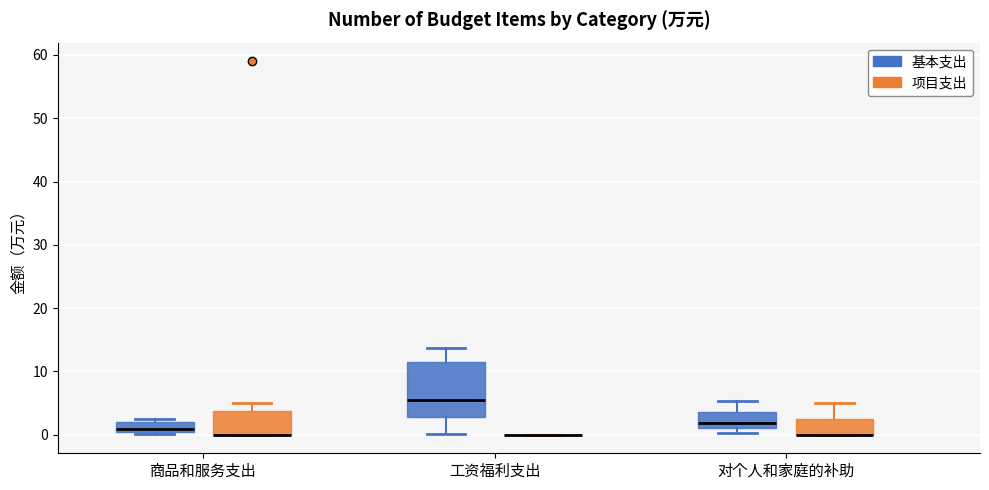

Where is the lower edge of the box for 对个人和家庭的补助 (基本支出) on the y-axis? The values are not printed on the chart, so give them approximately, as read against the axis.

1